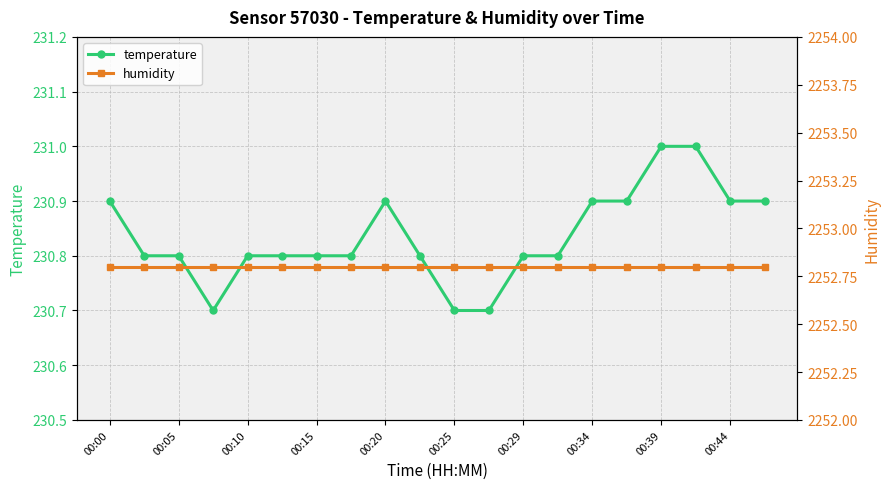

Read the temperature value at 00:34.

230.9